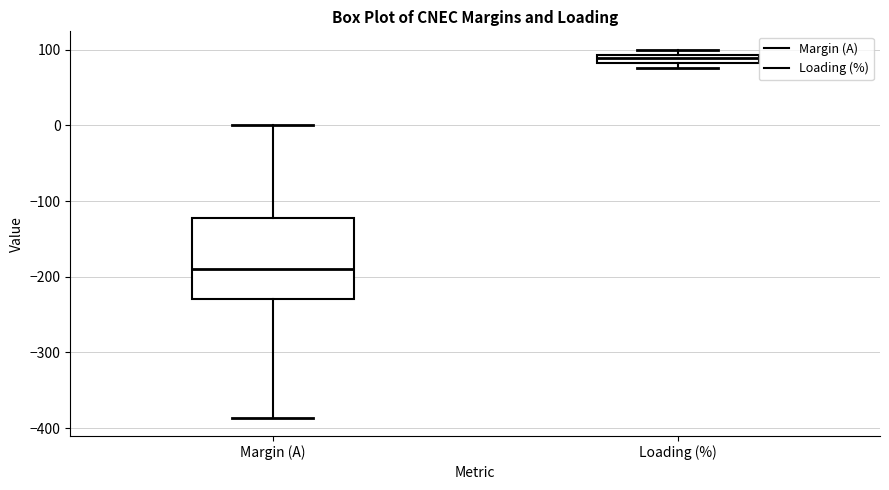

Where is the upper edge of the box for Margin (A) on the y-axis? The values are not printed on the chart, so give them approximately, as read against the axis.

-120